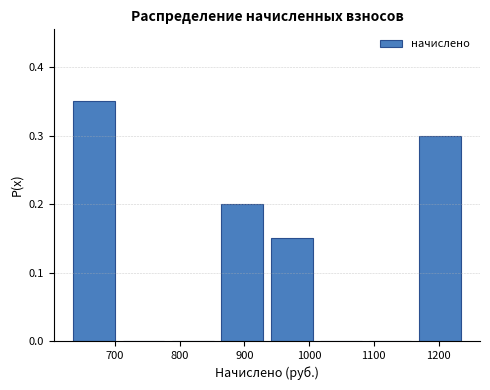

How tall is the bar that spans 1170 to 1250 on the x-axis? Neither the bar edges nor the heights are printed on the chart, so give them approximately, as read against the axes.

0.30